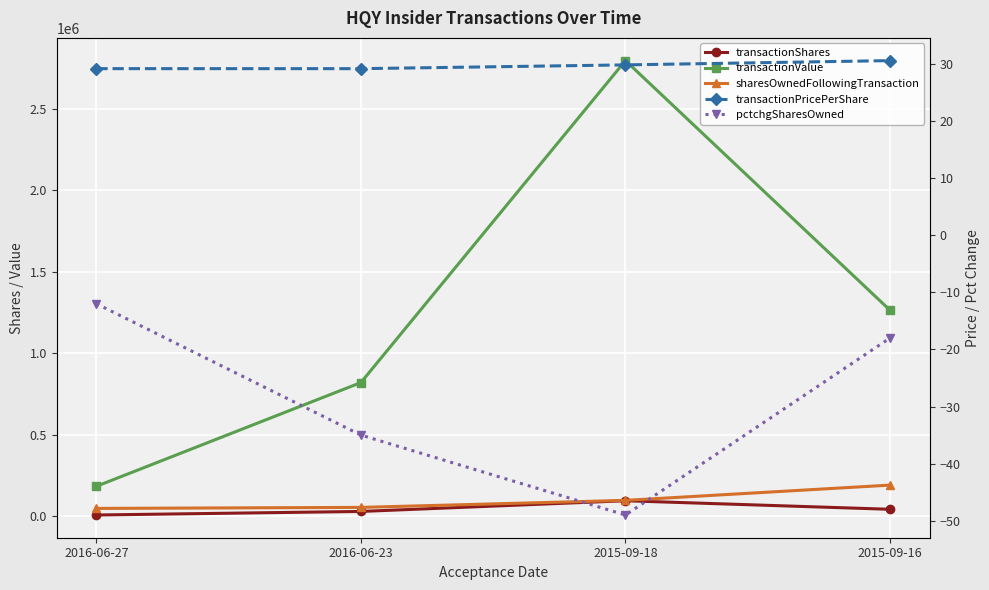

True or false: sharesOwnedFollowingTransaction and transactionShares cross at least once.

False